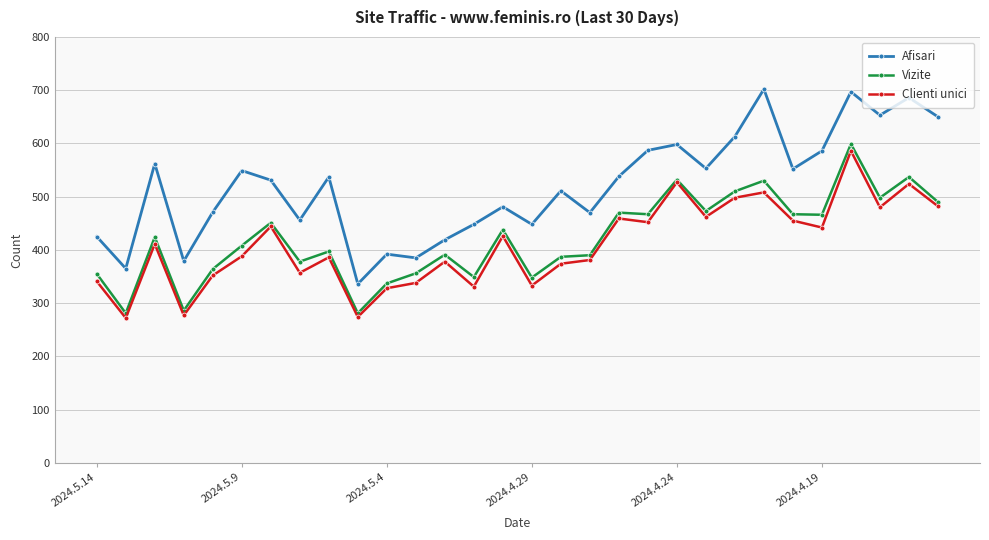

True or false: Afisari has more than 1 interior local peaks.

True